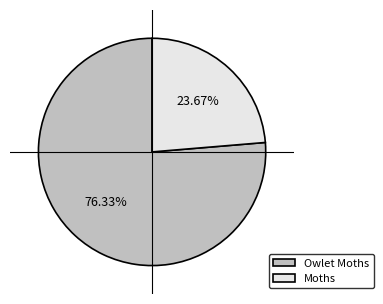

Which category has the smallest portion of the pie?

Moths